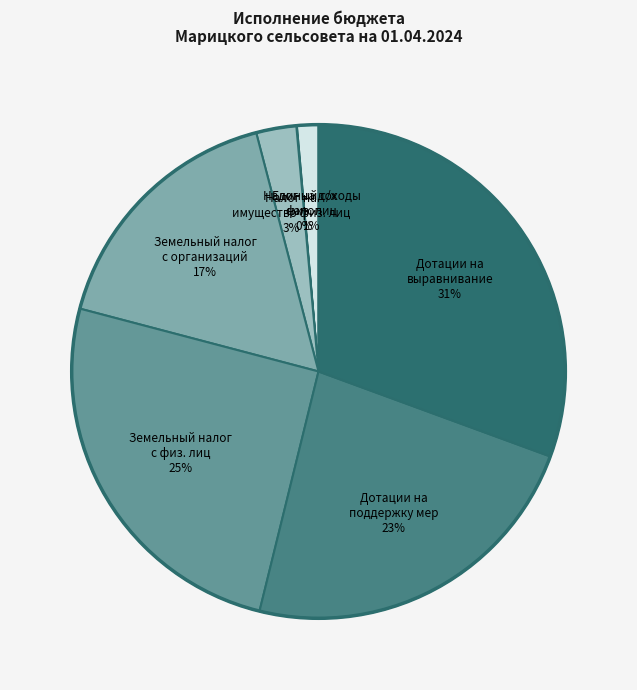

Is it true that Налог на имущество физ. лиц 3% is 3% of the pie?

True